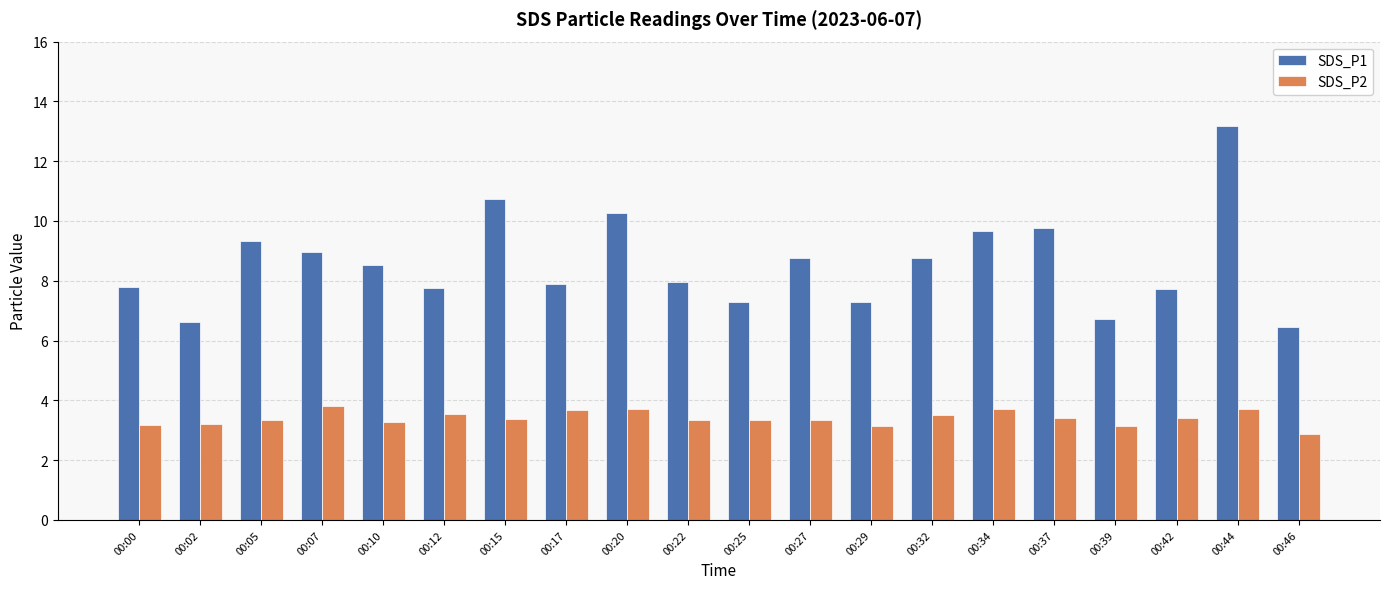

Where does the SDS_P1 series first go above 8?

00:05